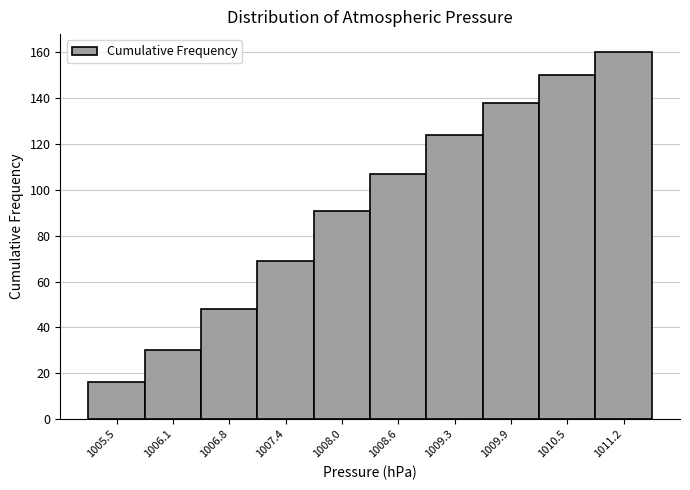

Reading left to right, what are all the values shown in this chart?

16	30	48	69	91	107	124	138	150	160